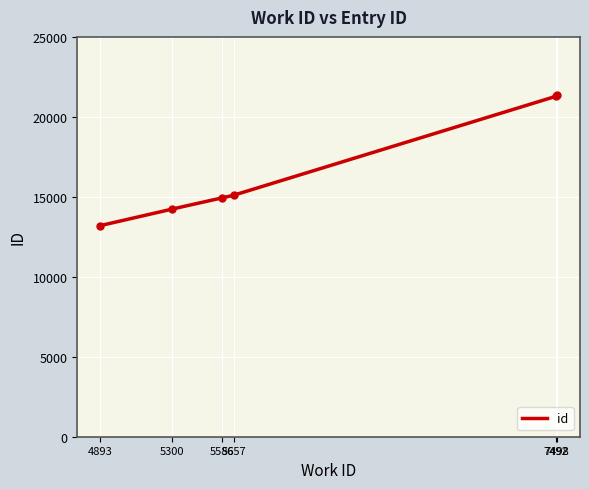

True or false: the data shows 10096 at 5586.

False